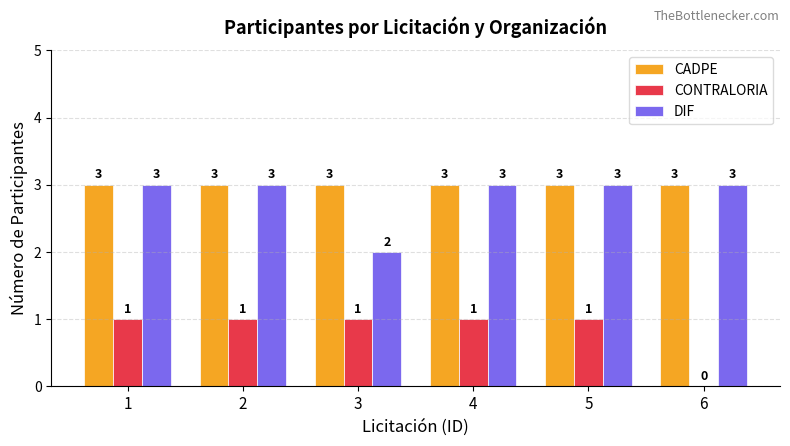

Between 2 and 6, which series saw the biggest shift?

CONTRALORIA